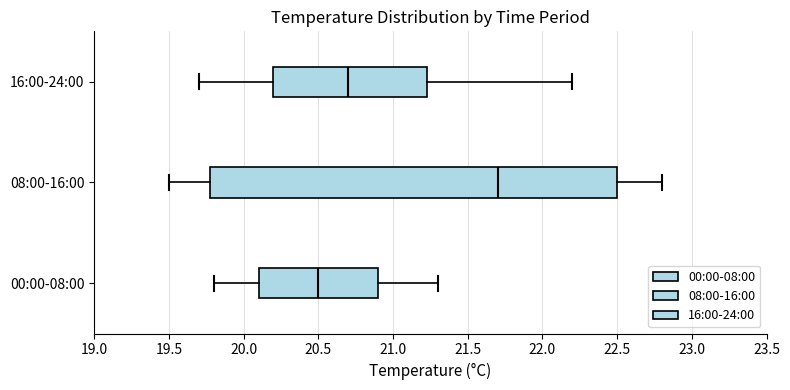

Comparing the boxes themselves (not the whiskers), which one is the widest?

08:00-16:00